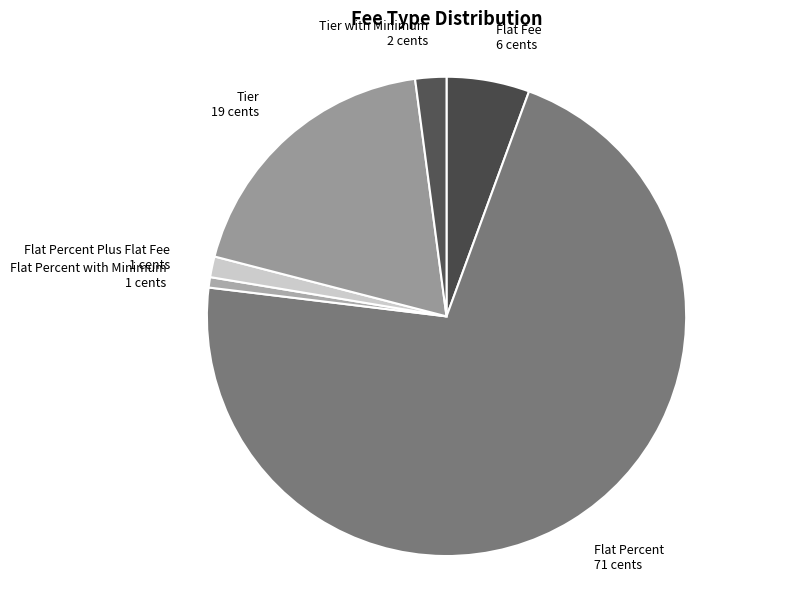

Which slice is the smallest?

Flat Percent with Minimum